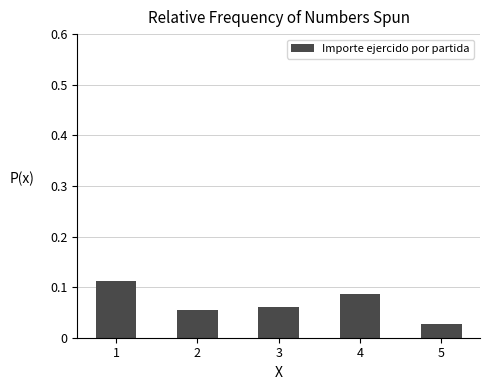

The chart shows a value of 0.0 at 2. True or false?

False